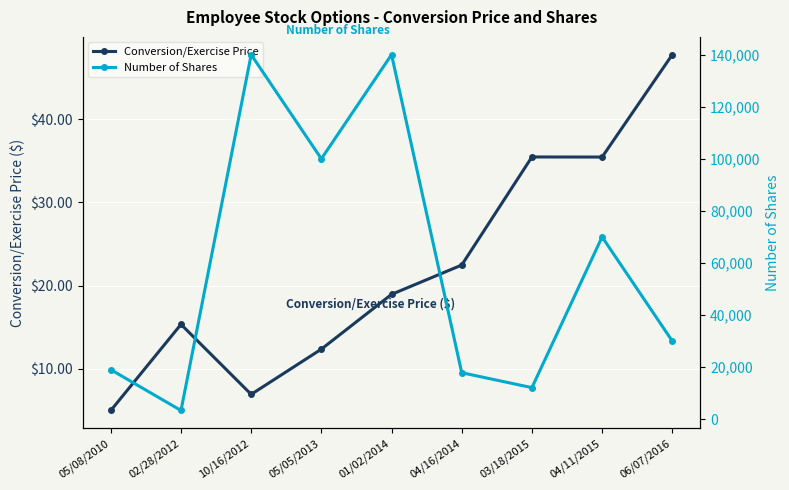

The Conversion/Exercise Price series shows 4.6 at 04/16/2014. True or false?

False